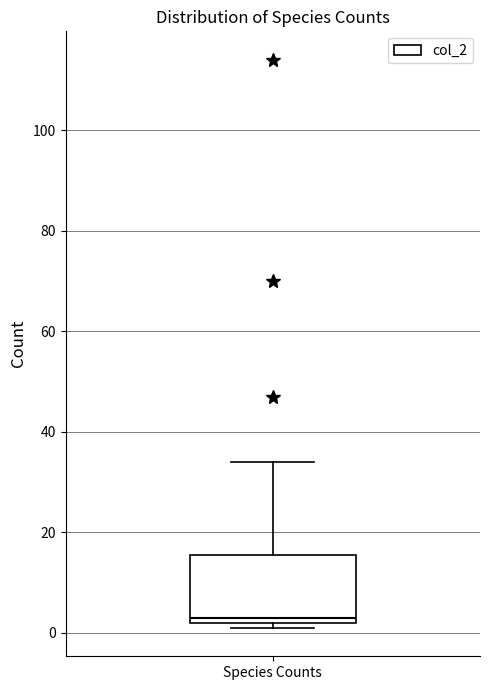

Read this box plot against the y-axis: the position of the median line, the range covered by the box, and the ends of both whiskers. The values are not printed on the chart, so give them approximately, as read against the axis.

median 4, box 2 to 16, whiskers 2 (just below the box's lower edge) to 34